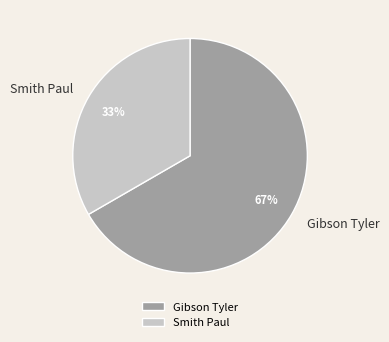

Which category has the biggest portion of the pie?

Gibson Tyler